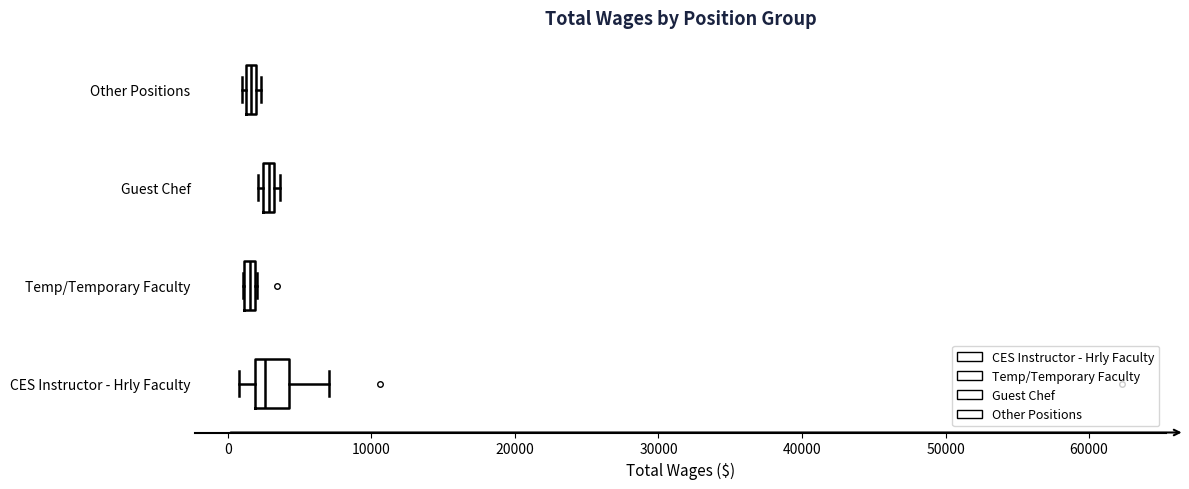

Where is the left edge of the box for Other Positions on the x-axis? The values are not printed on the chart, so give them approximately, as read against the axis.

1000